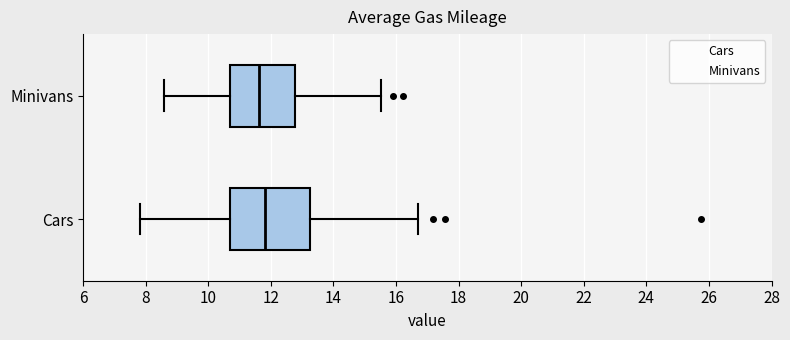

Reading bottom to top, read every box against the x-axis: the position of its median line, the range the box covers, and the ends of its whiskers. The values are not printed on the chart, so give them approximately, as read against the axis.

Cars: median 11.8, box 10.6 to 13.2, whiskers 7.8 to 16.8
Minivans: median 11.6, box 10.6 to 12.8, whiskers 8.6 to 15.6